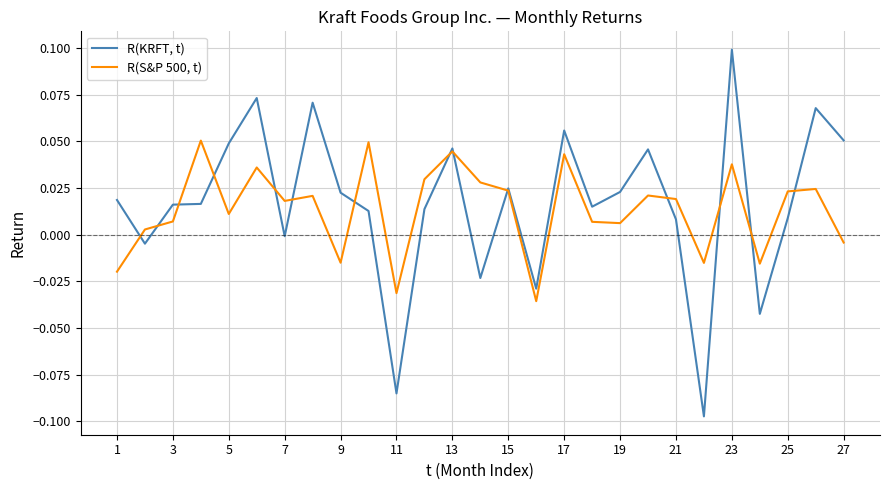

List the series in order of their peak value, lowest first.

R(S&P 500, t), R(KRFT, t)